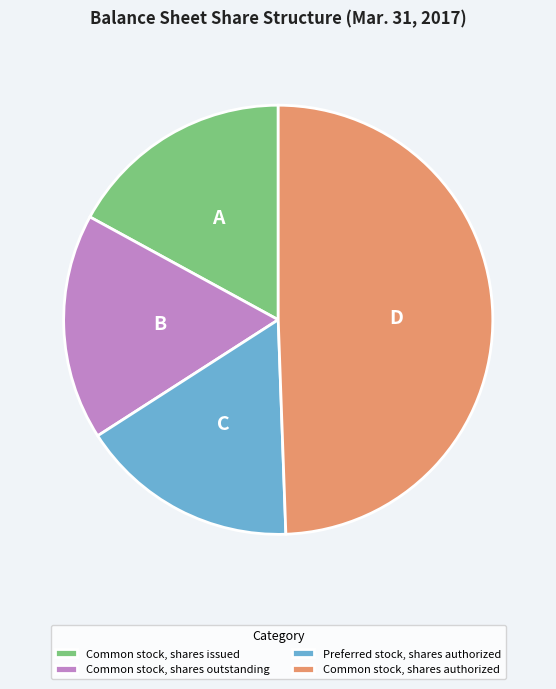

Is there any slice that represents more than half of the pie?

No